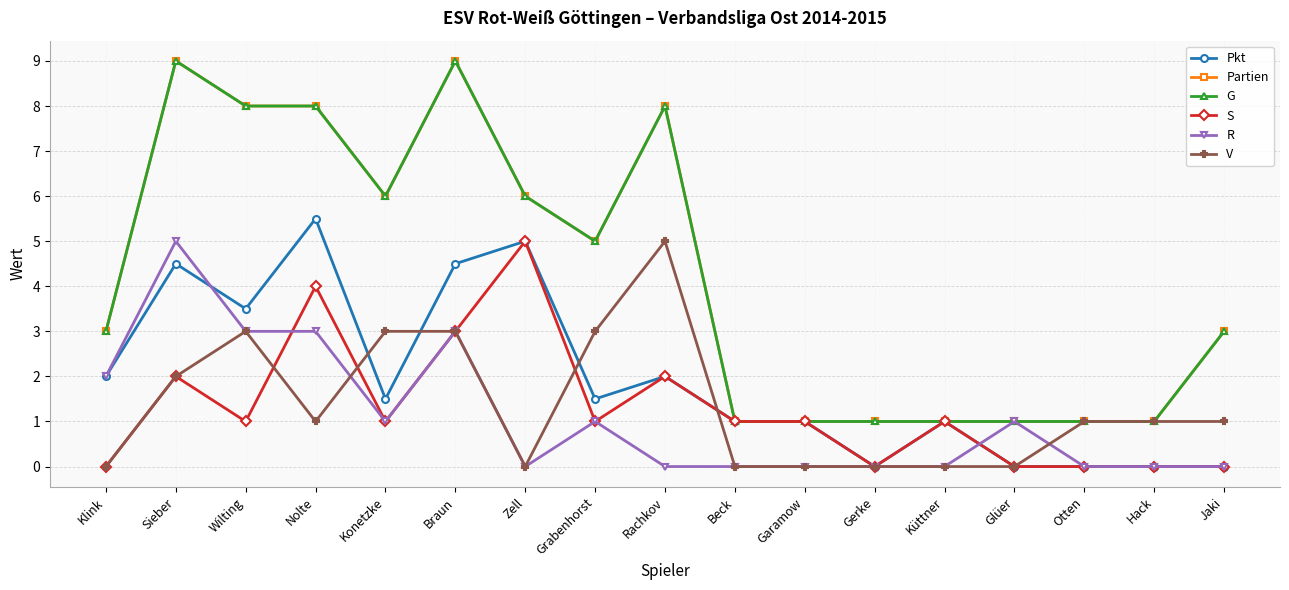

Rank the series by their maximum value, from highest to lowest.

Partien, G, Pkt, S, R, V